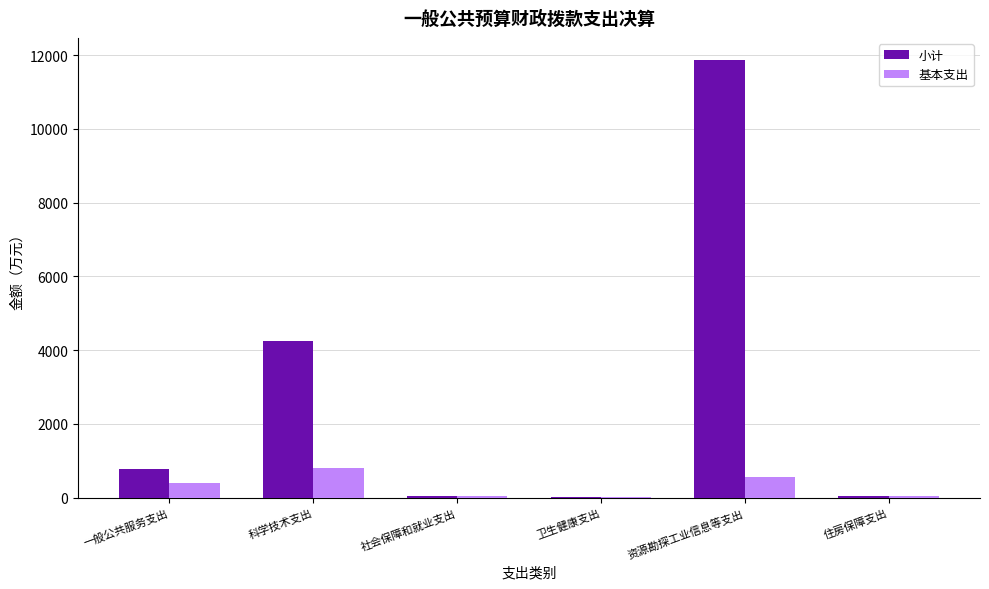

What value does the 基本支出 series have at 资源勘探工业信息等支出?

545.4